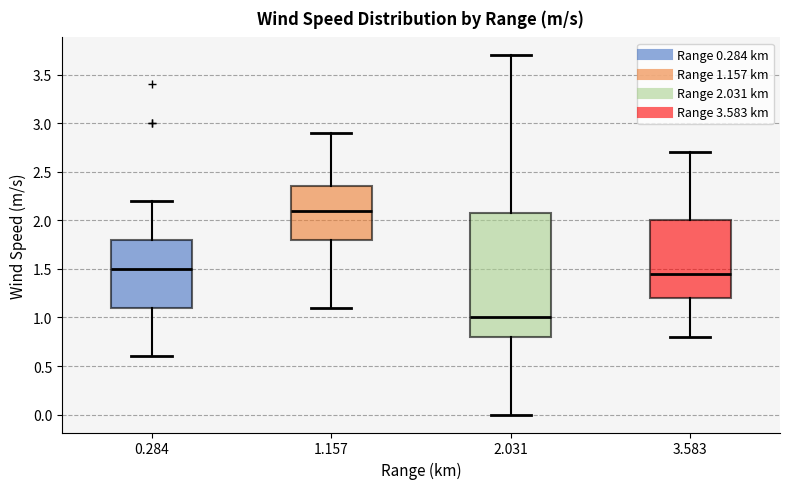

Which box's median line is the highest?

1.157